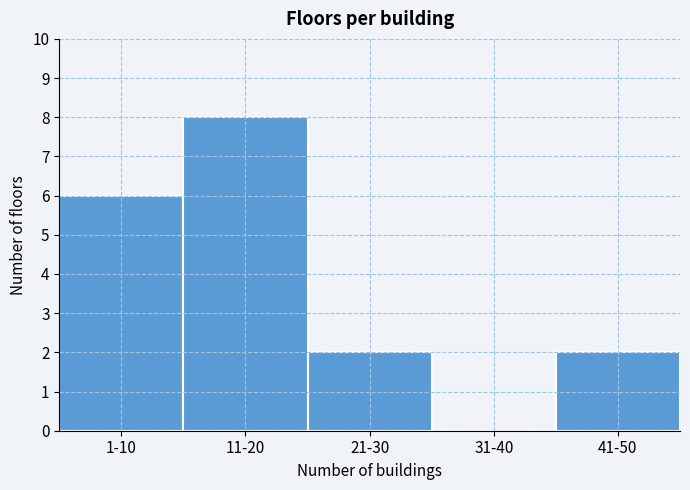

Reading right to left, transcribe all the data shown in this chart.

41-50=2	31-40=0	21-30=2	11-20=8	1-10=6